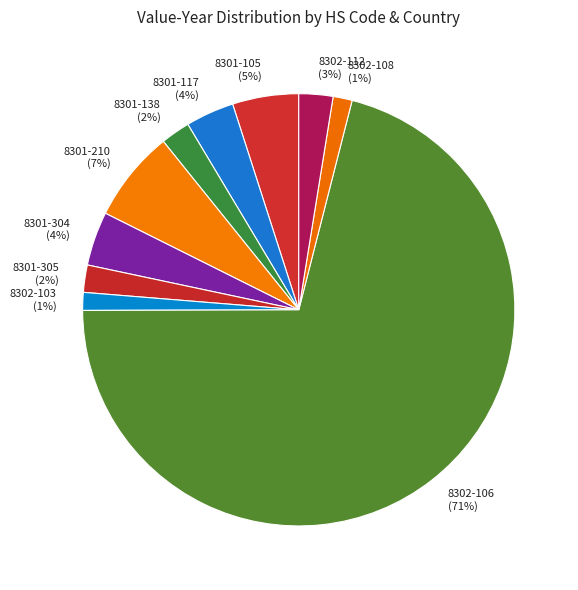

True or false: 8301-138 accounts for 2% of the total.

True